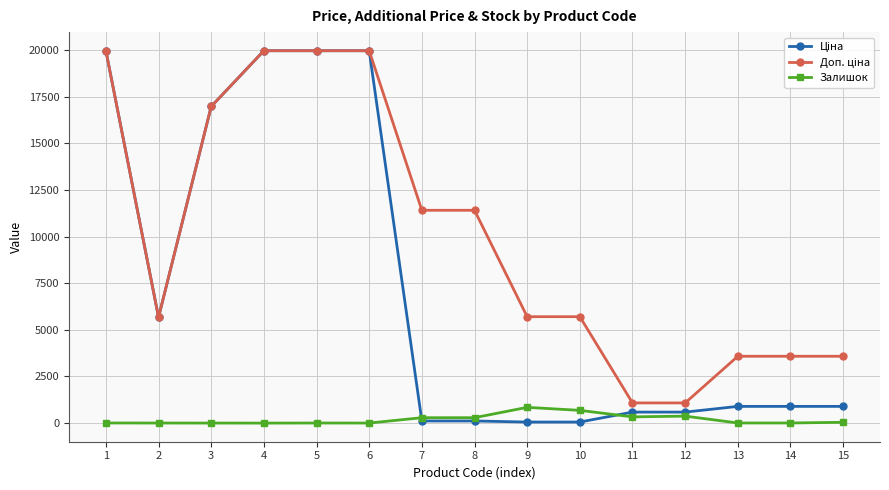

What is the total value across all series at 4?

39928.3